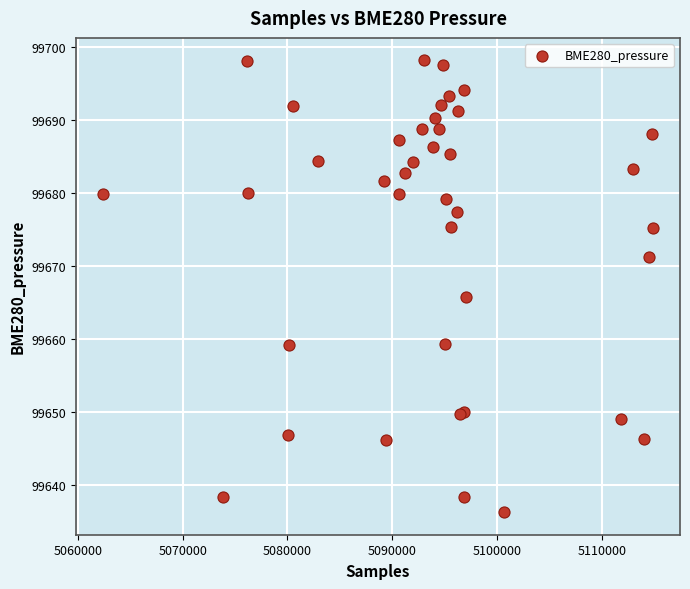

What Y value in the scatter plot is closest to 99667?

99665.8